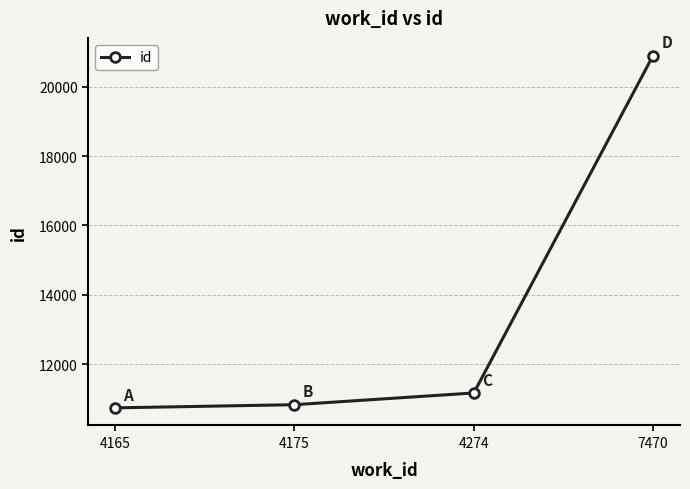

True or false: the data shows 8130 at 7470.

False